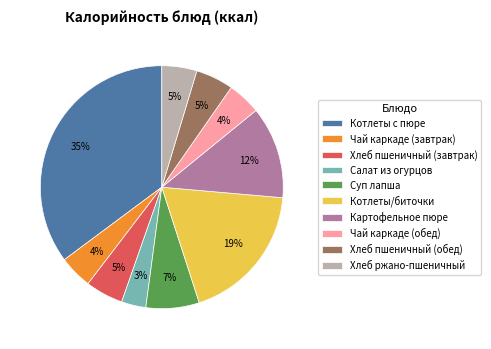

How many segments does this pie chart have?

10